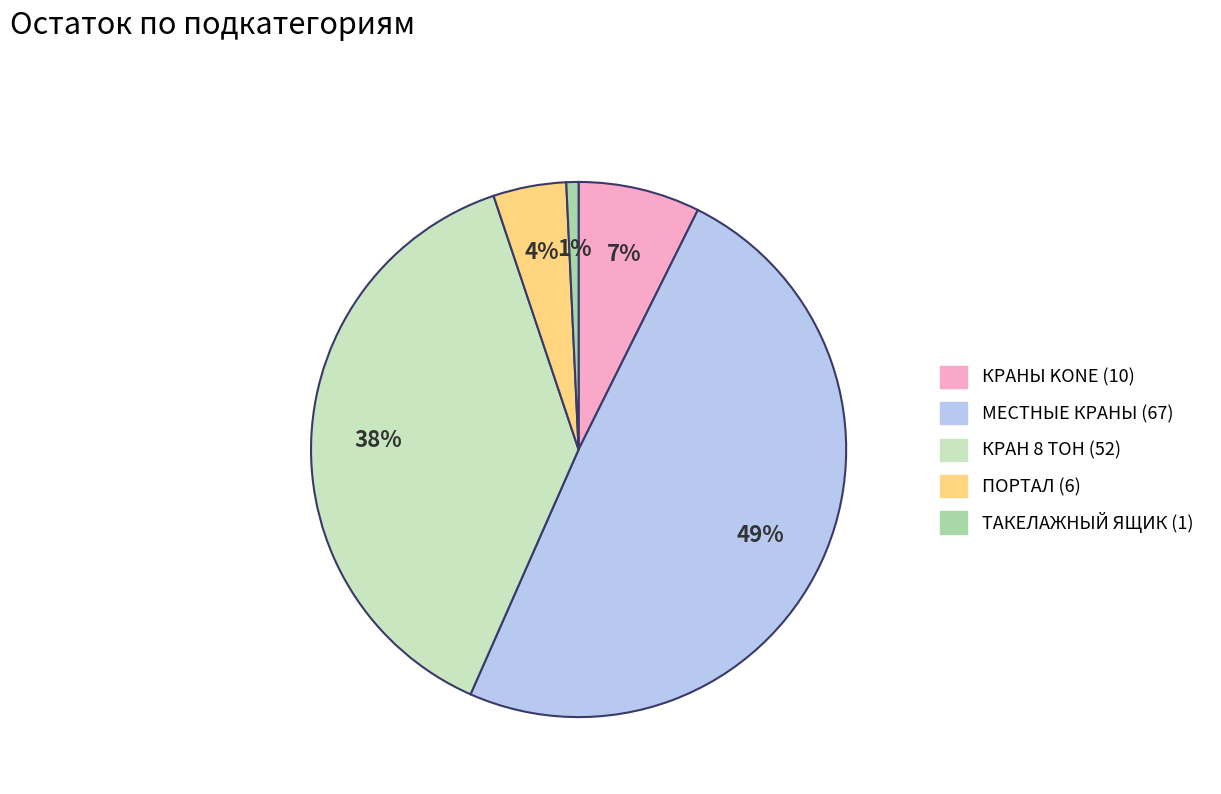

Rank the categories by value from lowest to highest.

ТАКЕЛАЖНЫЙ ЯЩИК, ПОРТАЛ, КРАНЫ KONE, КРАН 8 ТОН, МЕСТНЫЕ КРАНЫ